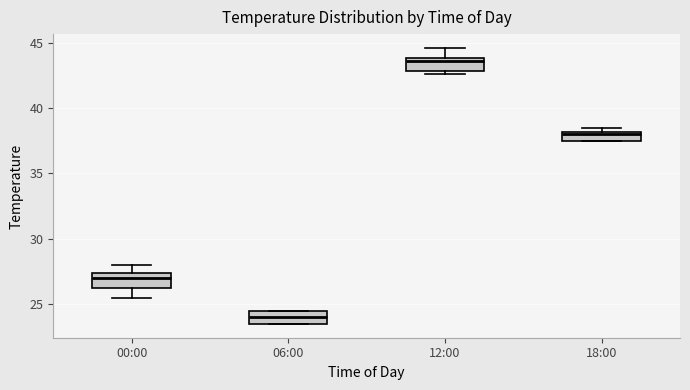

Where is the lower edge of the box for 18:00 on the y-axis? The values are not printed on the chart, so give them approximately, as read against the axis.

37.5